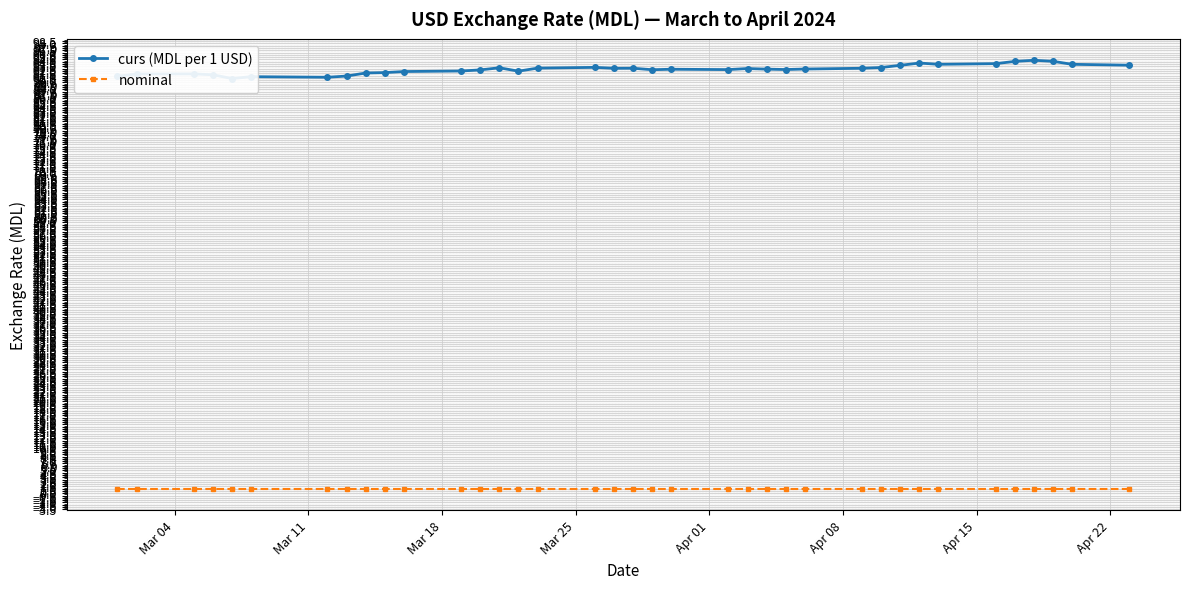

In curs (MDL per 1 USD), how many points are lower than both neighbors (excluding endpoints)?

8